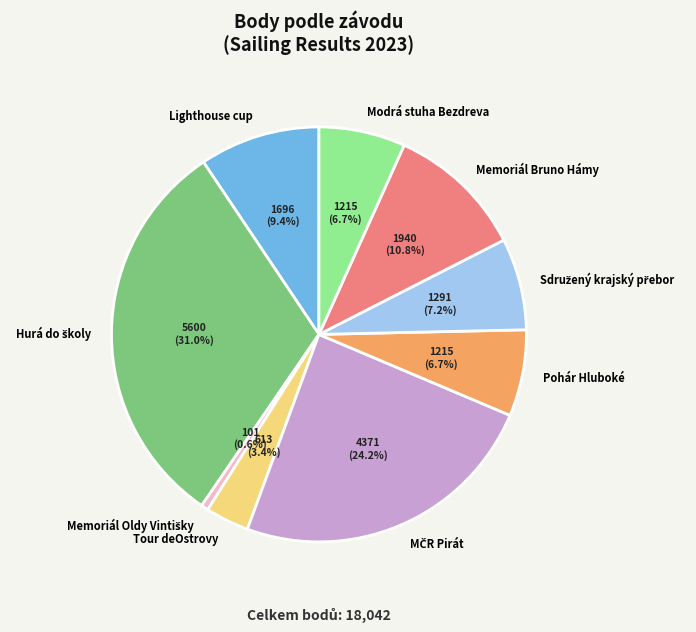

Do Modrá stuha Bezdreva and Memoriál Bruno Hámy together represent more than half of the pie?

No